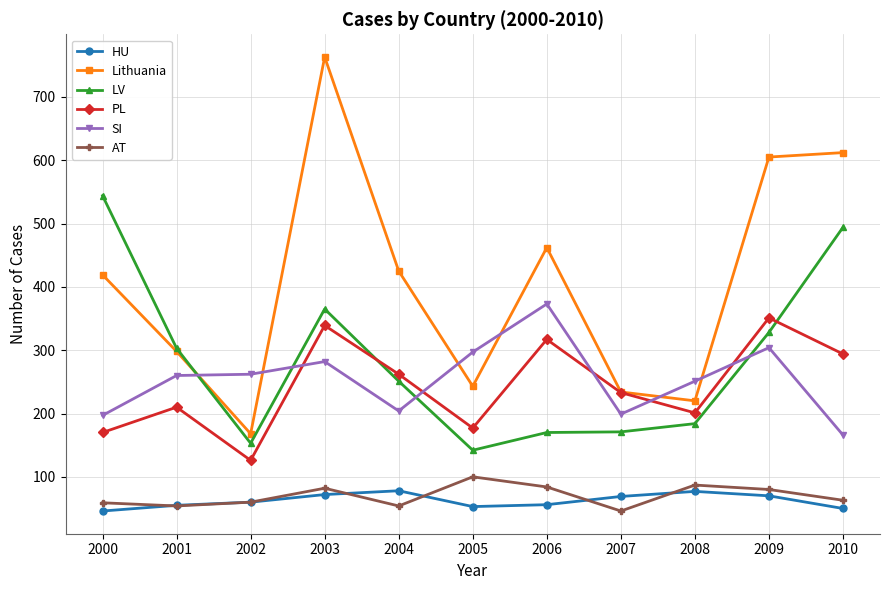

True or false: SI and HU intersect in this chart.

False